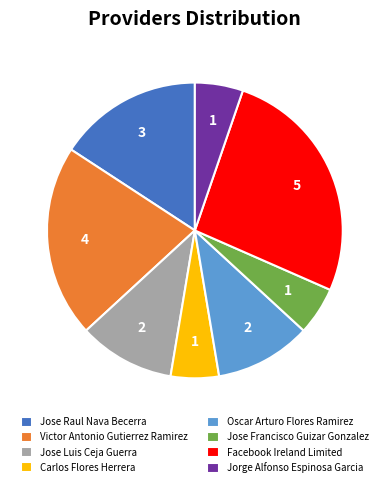

Is there a majority slice in this chart?

No